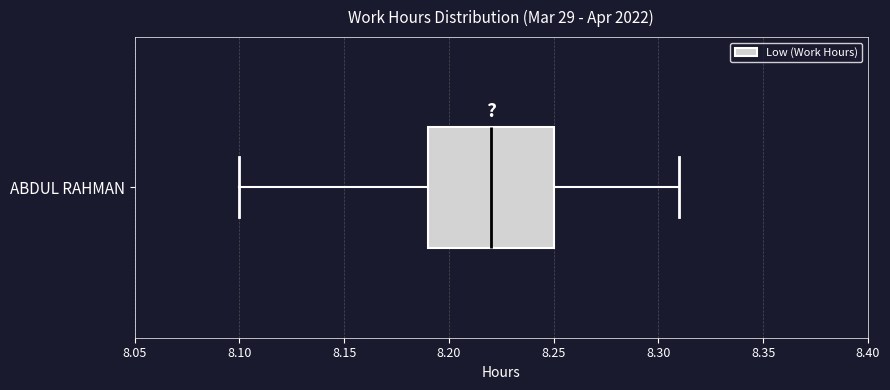

Transcribe this box plot: give where the median line is, the range the box spans, and where the two whiskers end, as read against the x-axis. The values are not printed on the chart, so give them approximately, as read against the axis.

median 8.22, box 8.19 to 8.25, whiskers 8.10 to 8.31